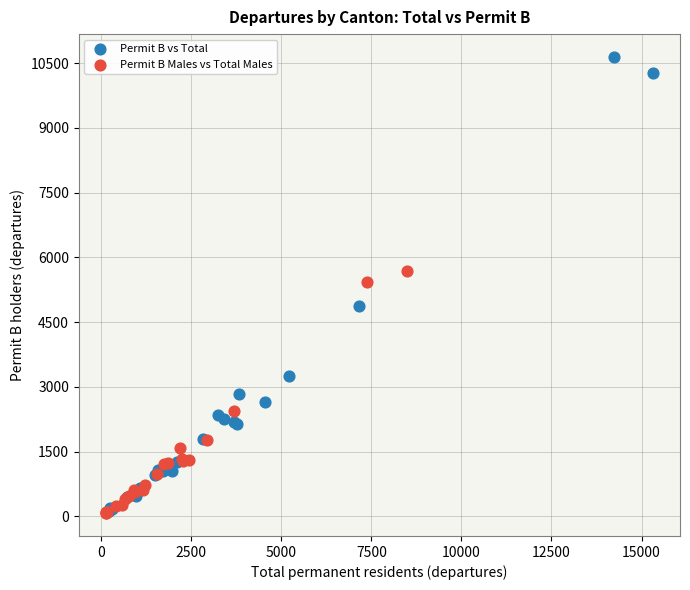

Which series reaches the maximum Y coordinate?

Permit B vs Total